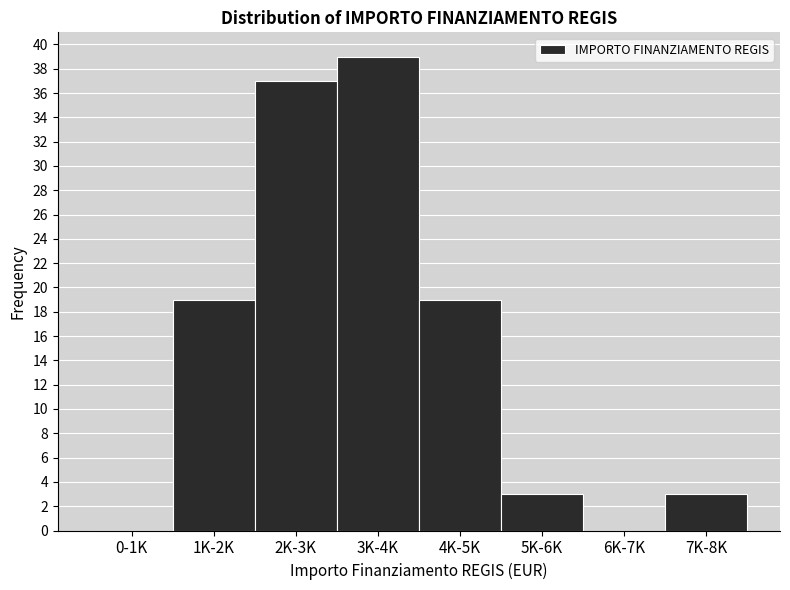

Reading left to right, transcribe all the data shown in this chart.

0-1K=0	1K-2K=19	2K-3K=37	3K-4K=39	4K-5K=19	5K-6K=3	6K-7K=0	7K-8K=3